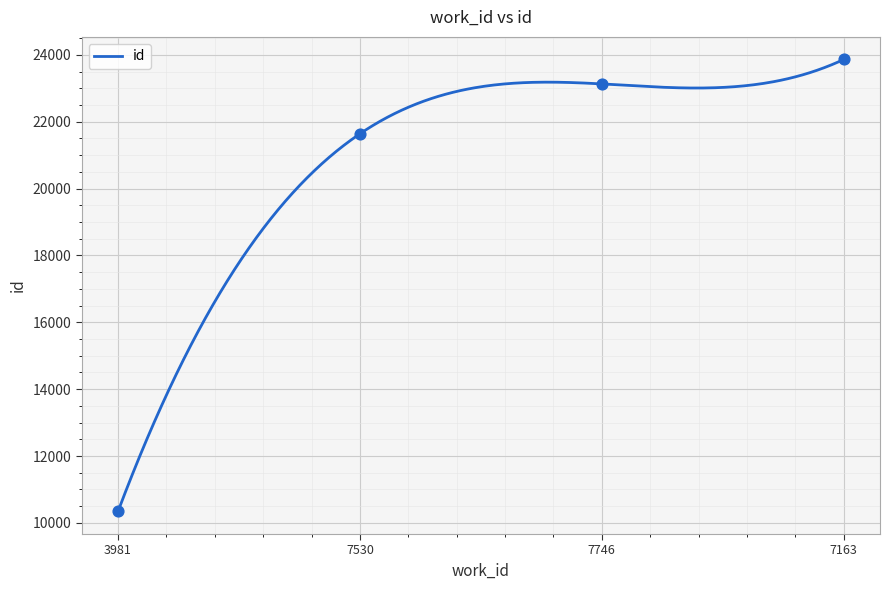

Which has a higher value, 7746 or 3981?

7746